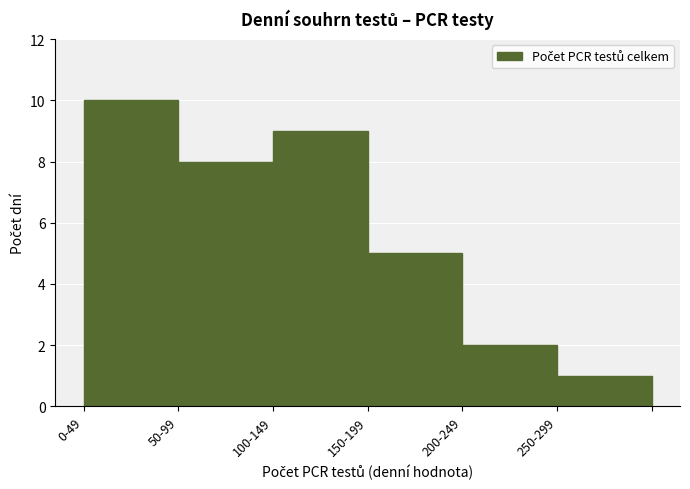

Reading right to left, extract all data points from this chart.

1	2	5	9	8	10